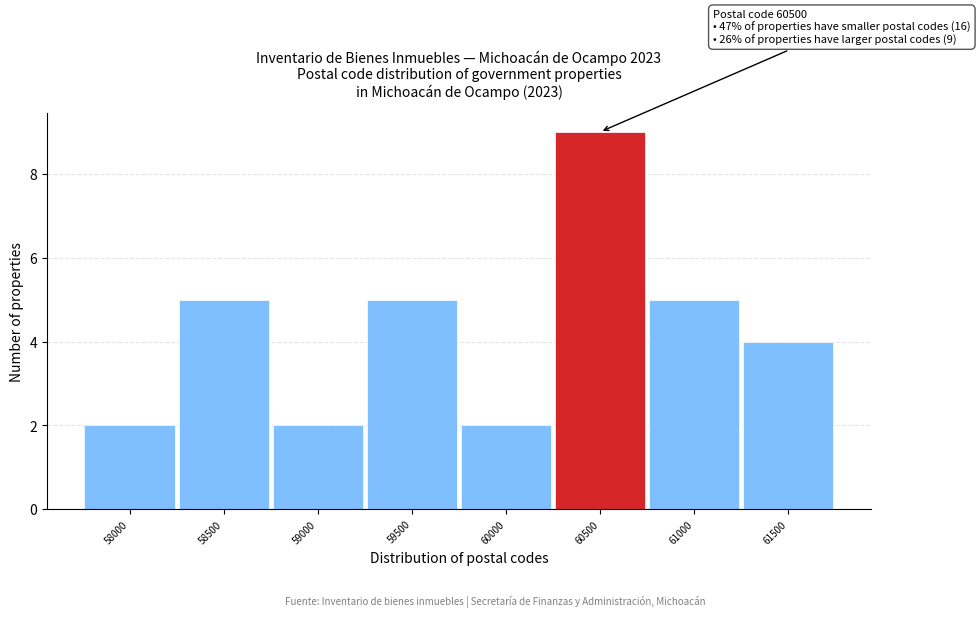

Reading right to left, extract all data points from this chart.

4	5	9	2	5	2	5	2